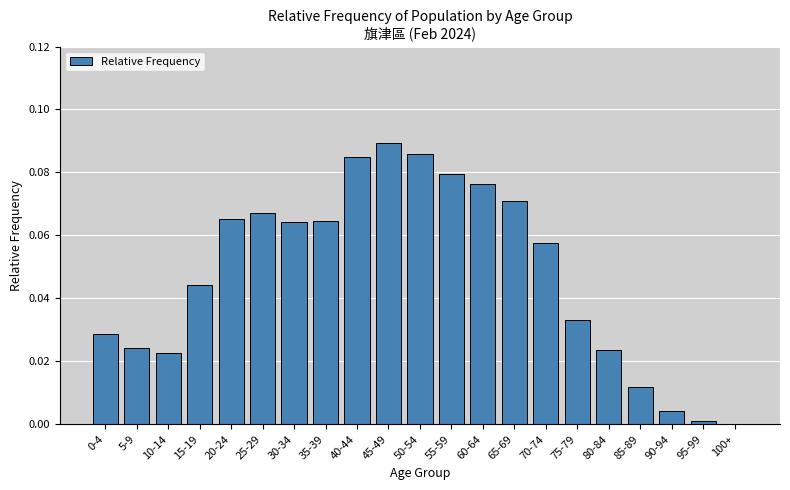

At which category does the chart reach its peak across all series?

45-49